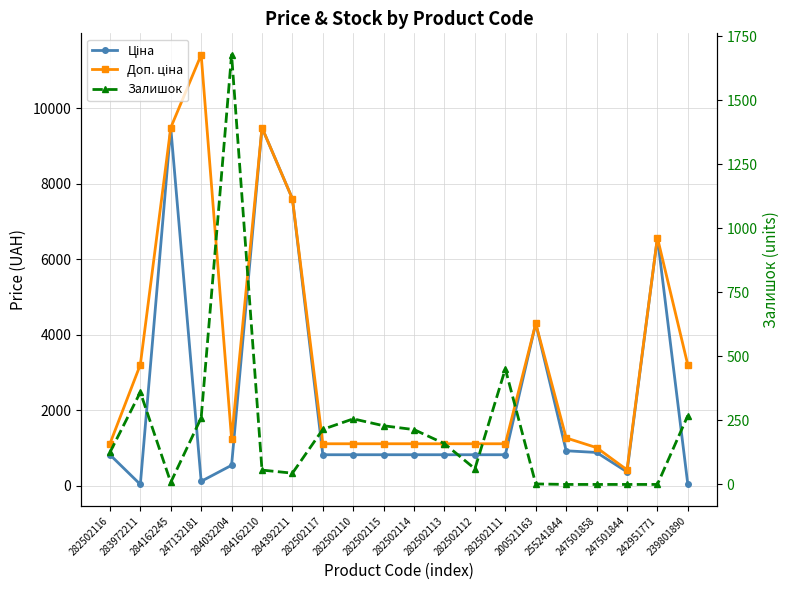

How many data points in Доп. ціна are less than 1235?

10